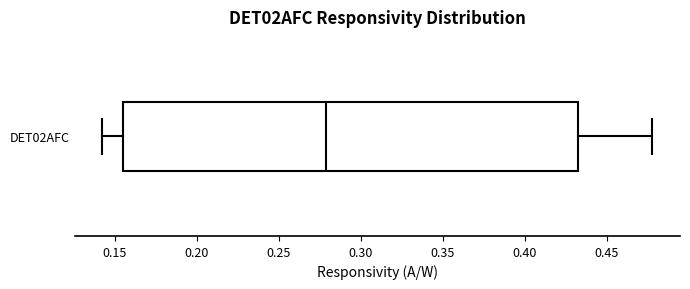

Read this box plot against the x-axis: the position of the median line, the range covered by the box, and the ends of both whiskers. The values are not printed on the chart, so give them approximately, as read against the axis.

median 0.280, box 0.155 to 0.435, whiskers 0.140 to 0.480